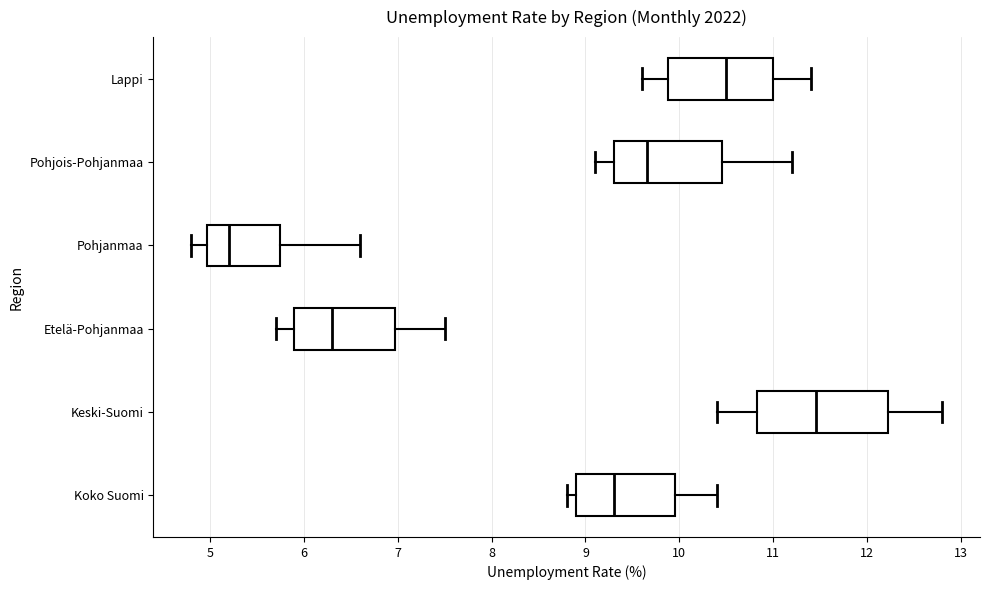

Comparing the boxes themselves (not the whiskers), which one is the widest?

Keski-Suomi